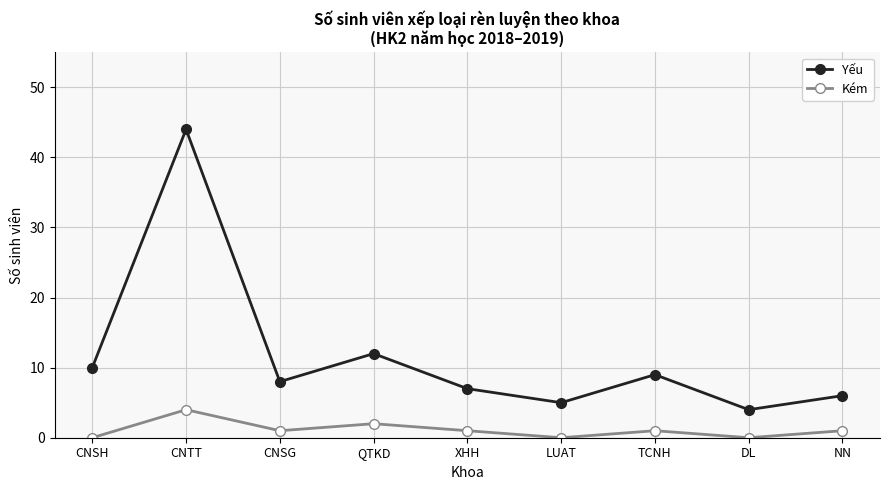

What is the approximate value of Kém at QTKD?

2